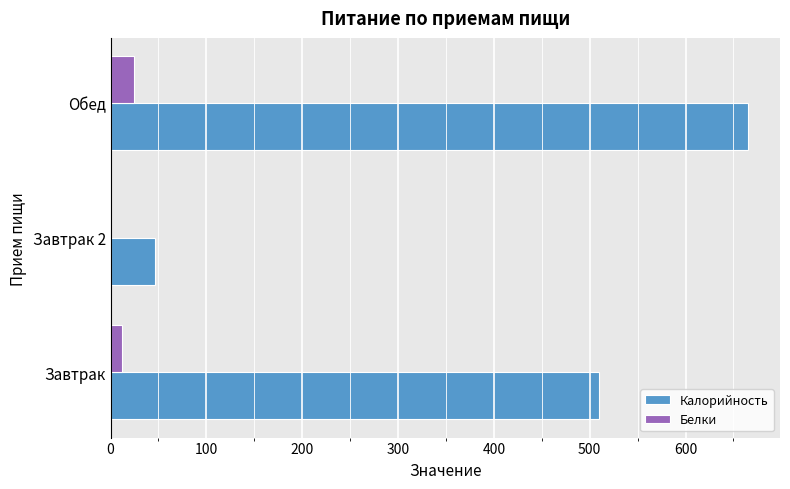

How many categories are shown in the chart?

3